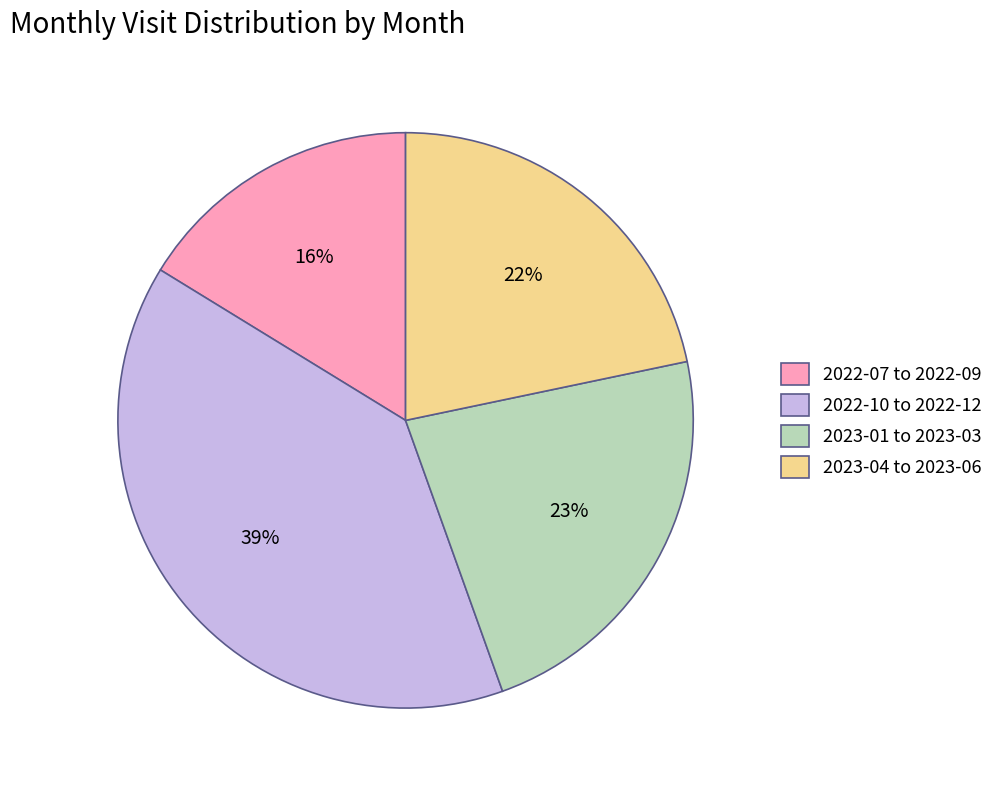

Does 2023-04 to 2023-06 account for over 50% of the chart?

No